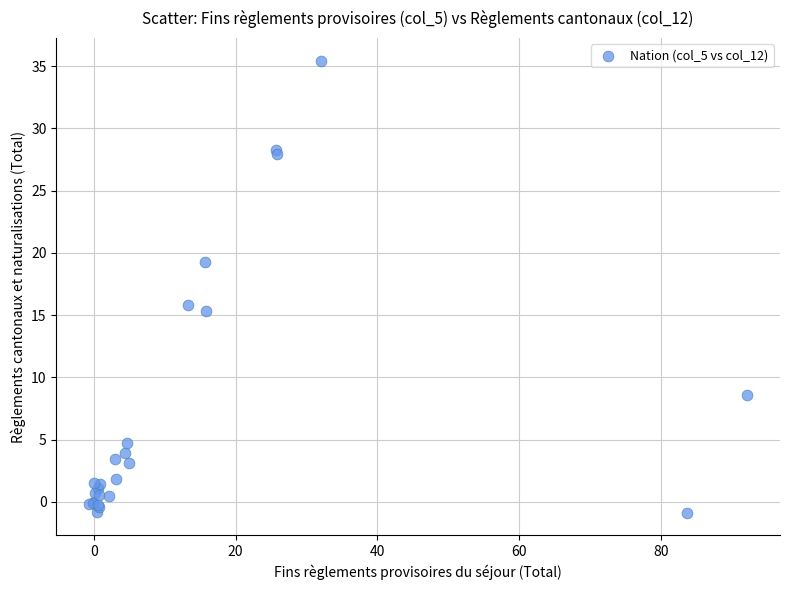

What Y value in the scatter plot is closest to 17?

15.8